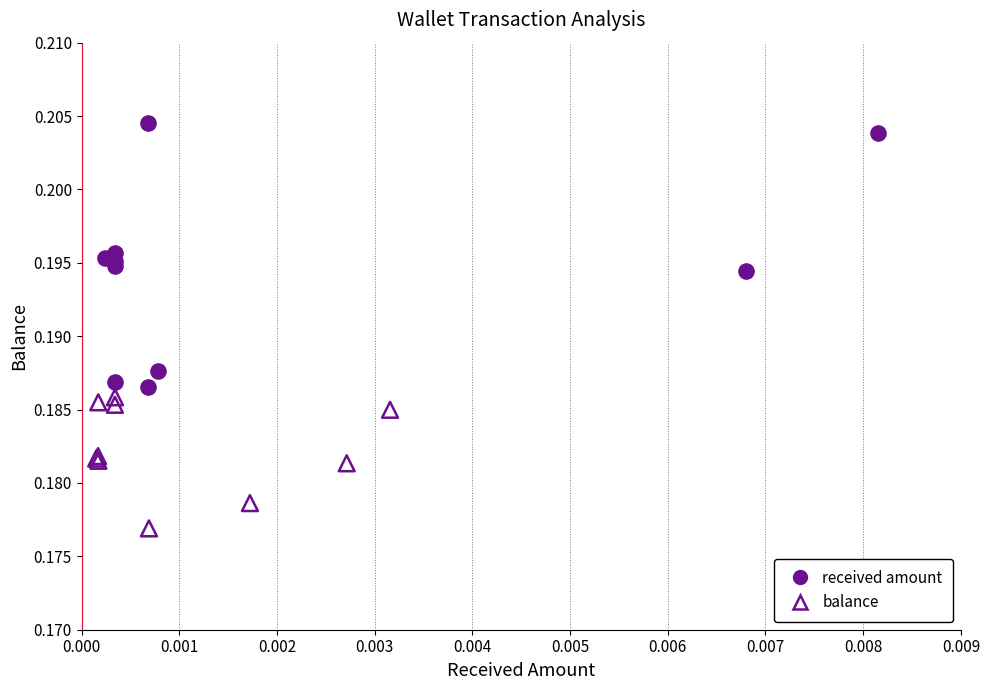

Which series contains the lowest Y value?

balance